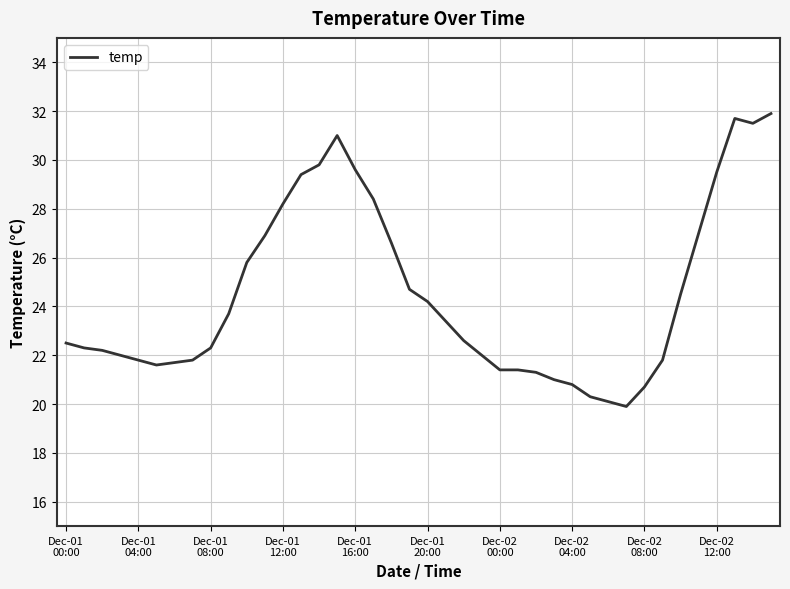

What is the smallest value displayed?

19.9